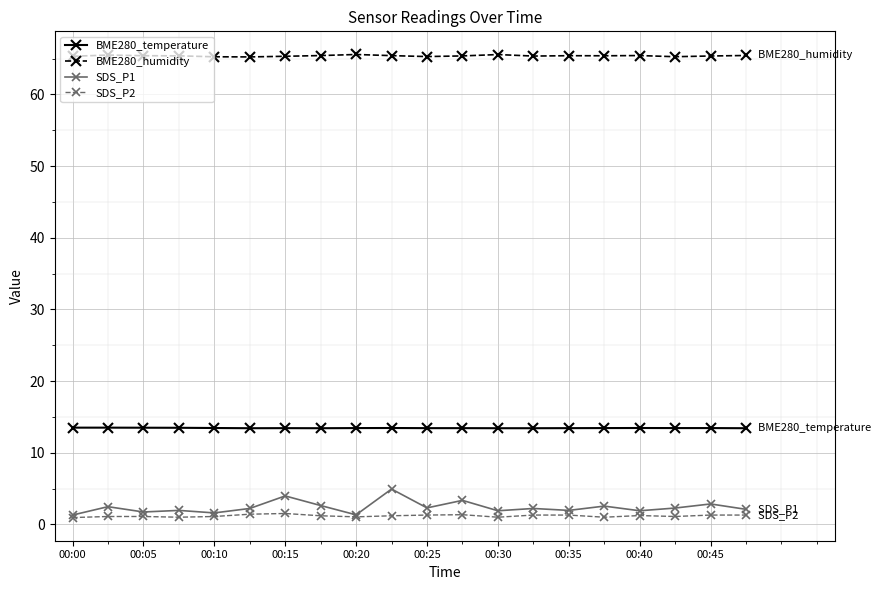

What are all the series names shown in the legend?

BME280_temperature, BME280_humidity, SDS_P1, SDS_P2